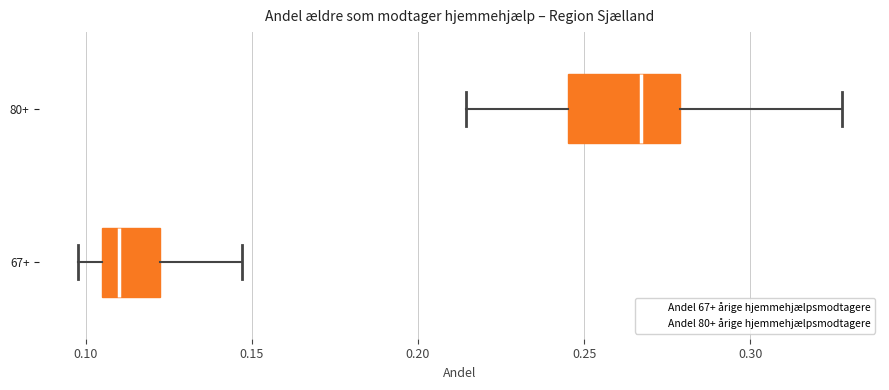

Which box is the widest, from its left edge to its right edge?

80+